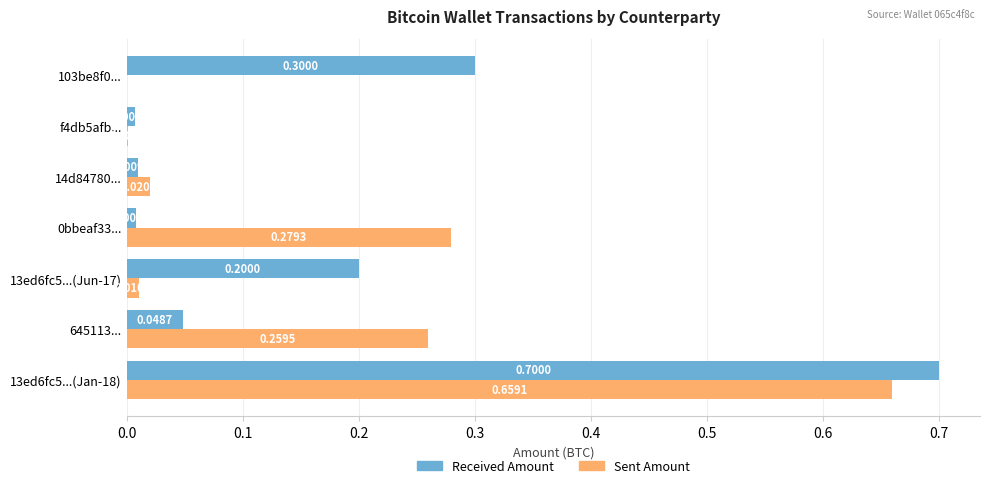

At which category is the sum across all series the highest?

13ed6fc5...(Jan-18)